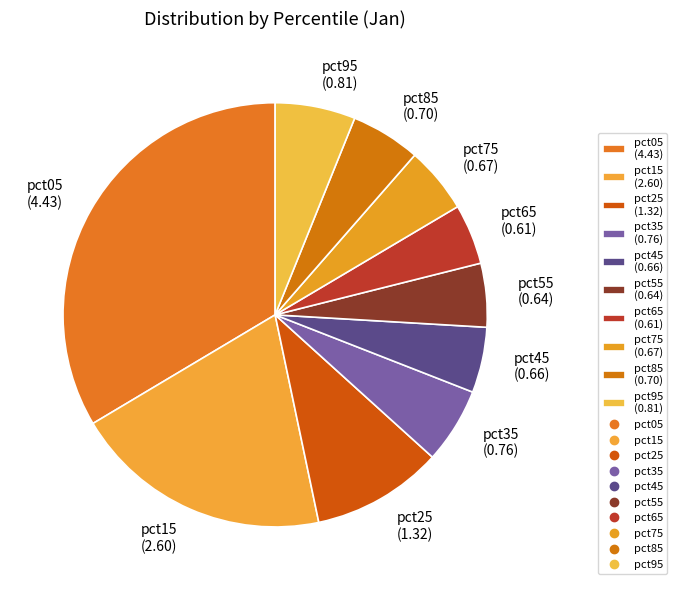

Is there any slice that represents more than half of the pie?

No